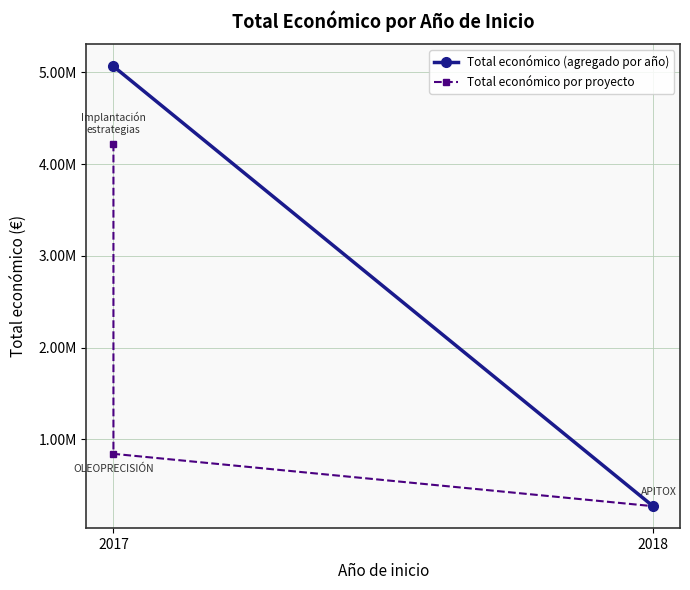

What value does the data have at 2018?

271552